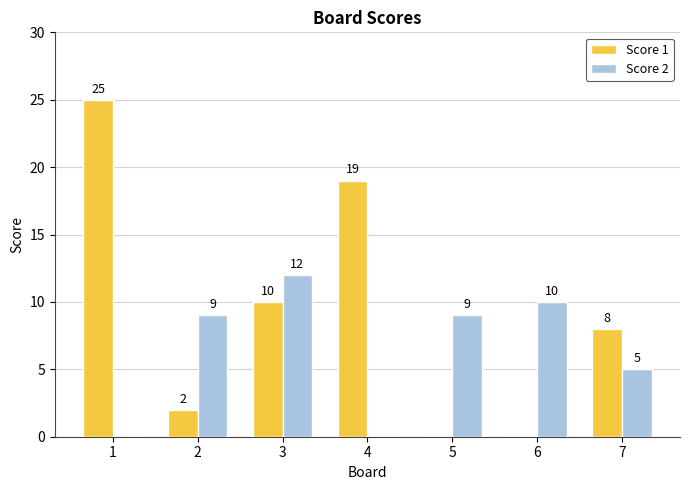

Between 1 and 4, which series saw the biggest shift?

Score 1